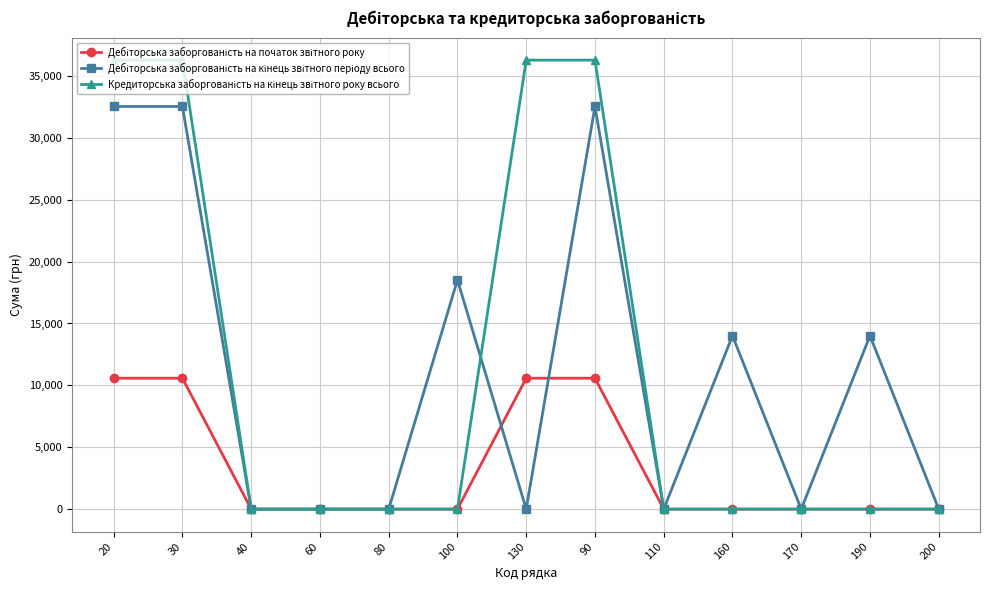

At how many categories does at least one series exceed 15482?

5